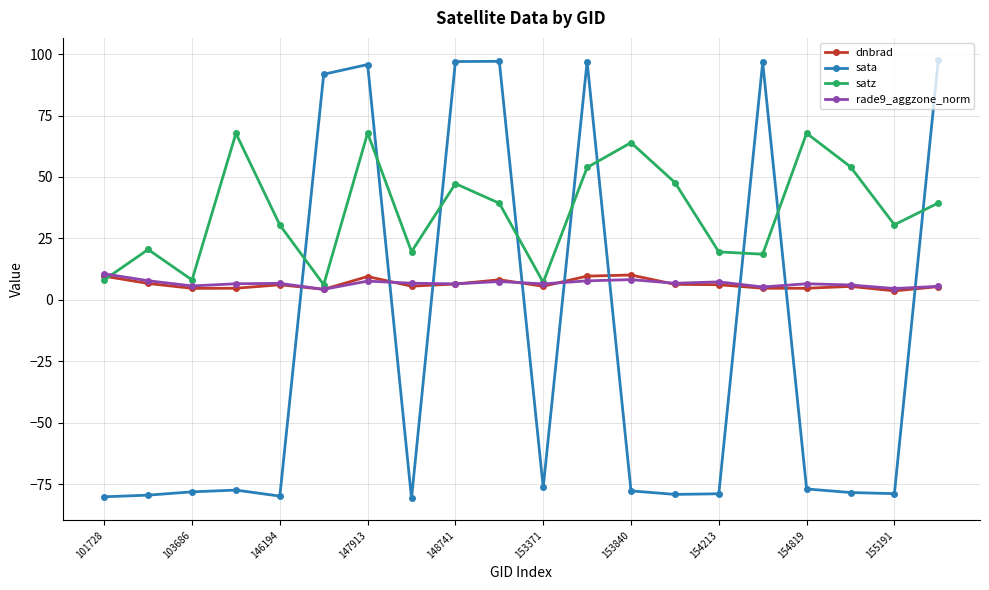

What is the maximum value for dnbrad?

10.1